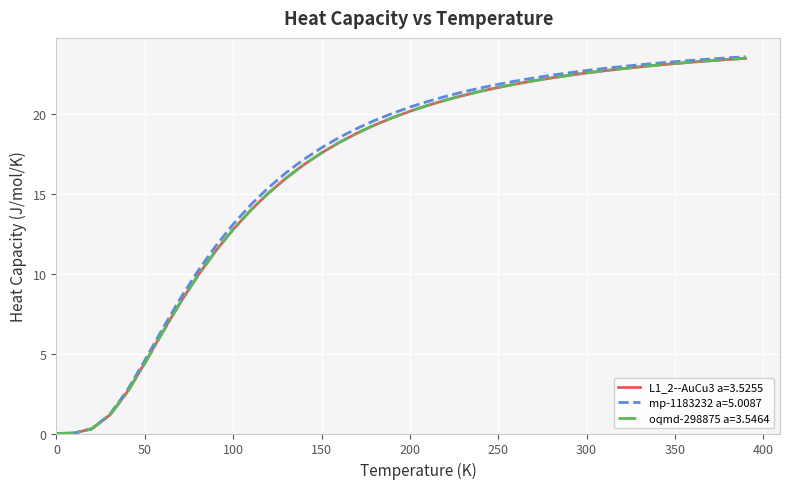

What is the maximum value shown in the chart?

23.6